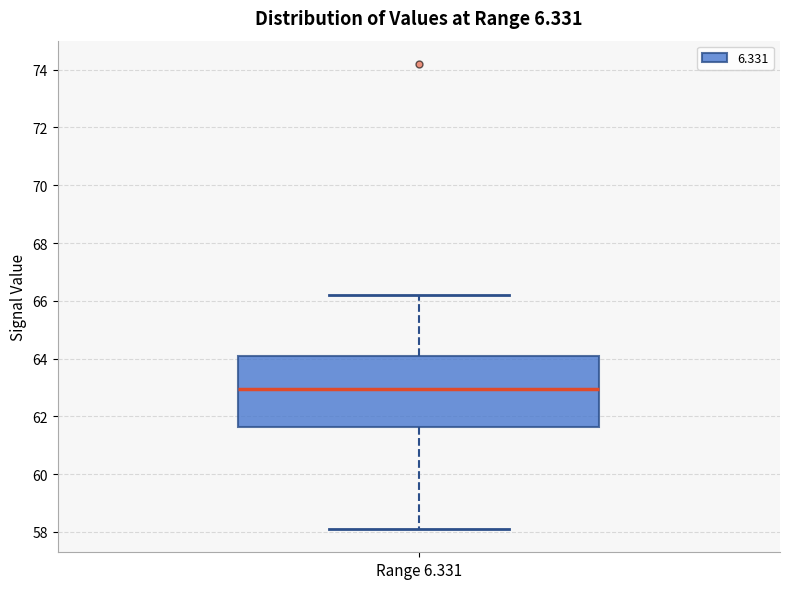

Where does the upper whisker of the box for Range 6.331 end on the y-axis? The values are not printed on the chart, so give them approximately, as read against the axis.

66.2